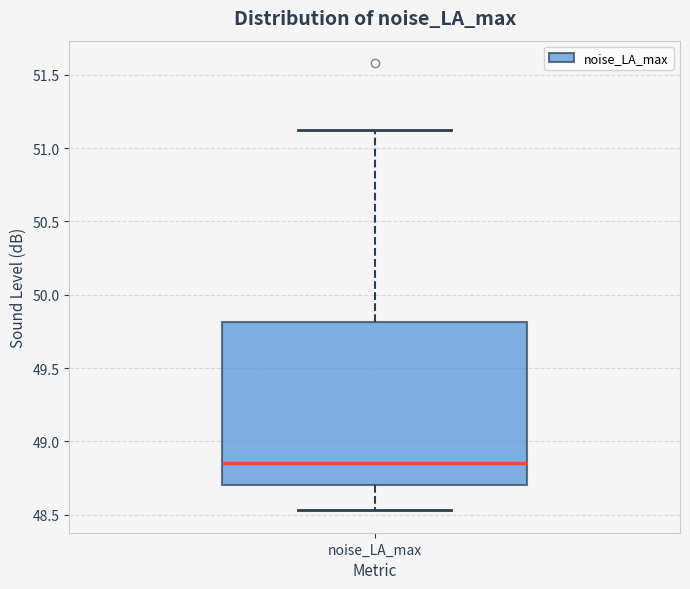

Where does the median line of the box for noise_LA_max sit on the y-axis? The values are not printed on the chart, so give them approximately, as read against the axis.

48.85